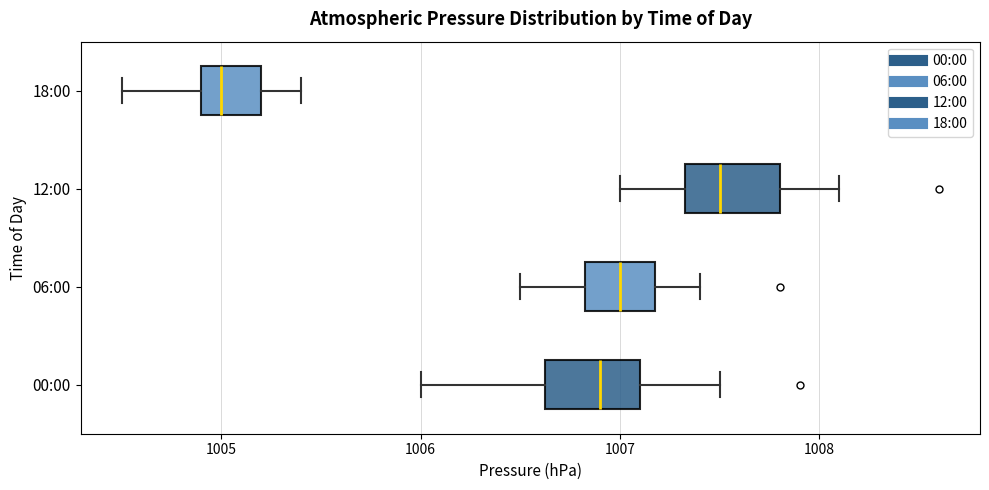

Reading bottom to top, transcribe this box plot: for each box, give where its median line is, the range the box spans, and where its two whiskers end, as read against the x-axis. The values are not printed on the chart, so give them approximately, as read against the axis.

00:00: median 1006.9, box 1006.6 to 1007.1, whiskers 1006.0 to 1007.5
06:00: median 1007.0, box 1006.8 to 1007.2, whiskers 1006.5 to 1007.4
12:00: median 1007.5, box 1007.3 to 1007.8, whiskers 1007.0 to 1008.1
18:00: median 1005.0, box 1004.9 to 1005.2, whiskers 1004.5 to 1005.4